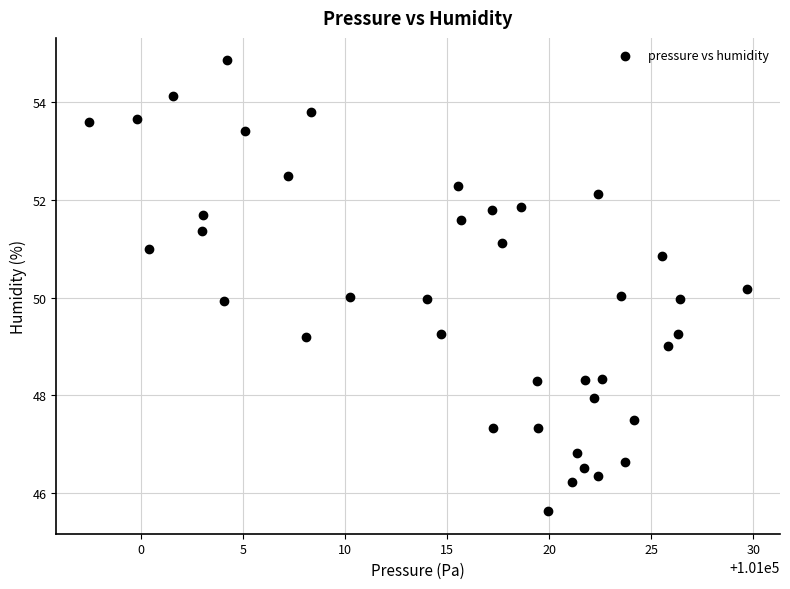

What is the range of X values (max minus min)?

32.2